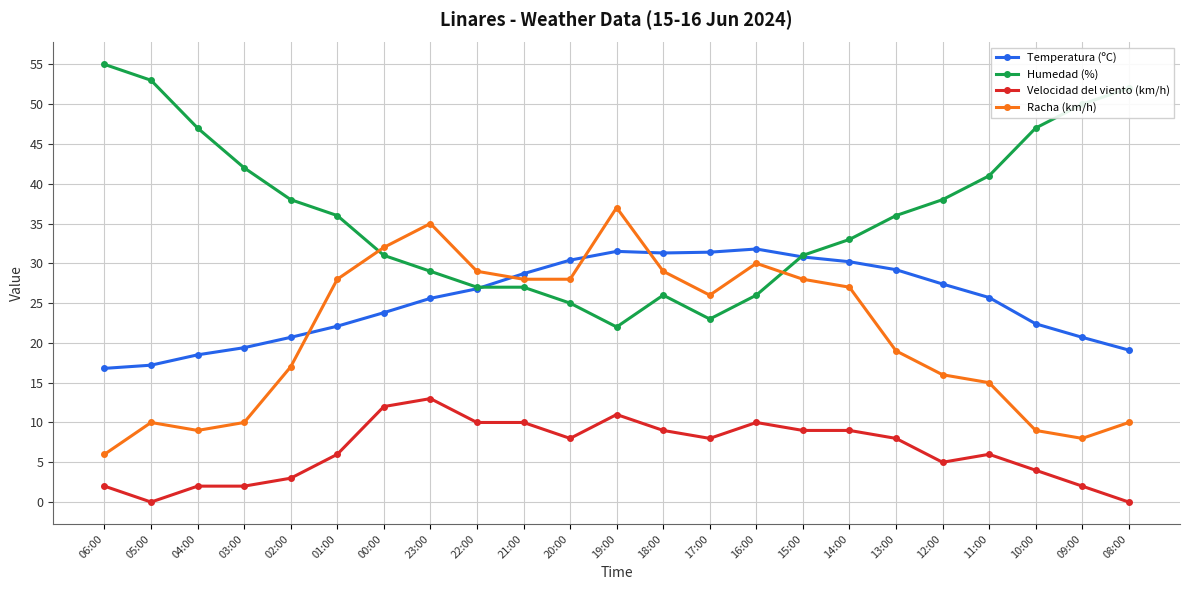

True or false: Racha (km/h) and Temperatura (ºC) cross at least once.

True